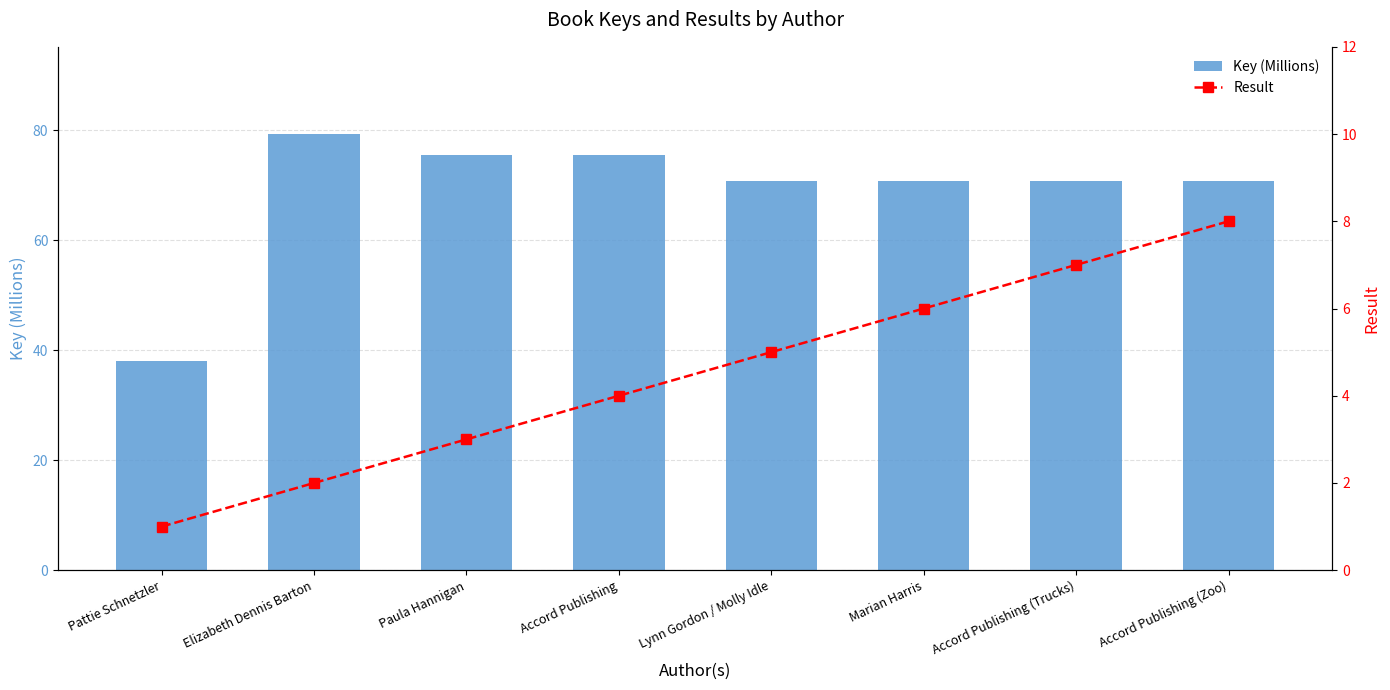

What is the label of the 2nd bar from the left?

Elizabeth Dennis Barton